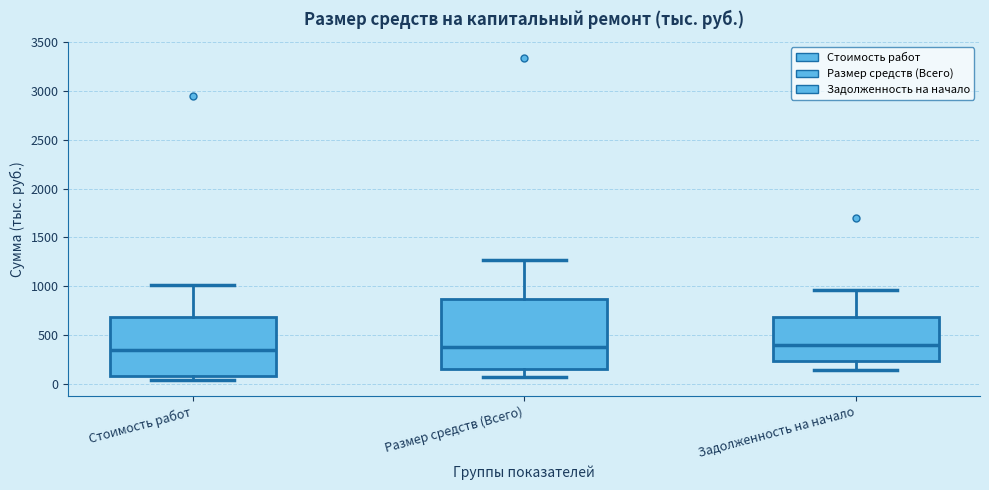

Comparing the boxes themselves (not the whiskers), which one is the tallest?

Размер средств (Всего)